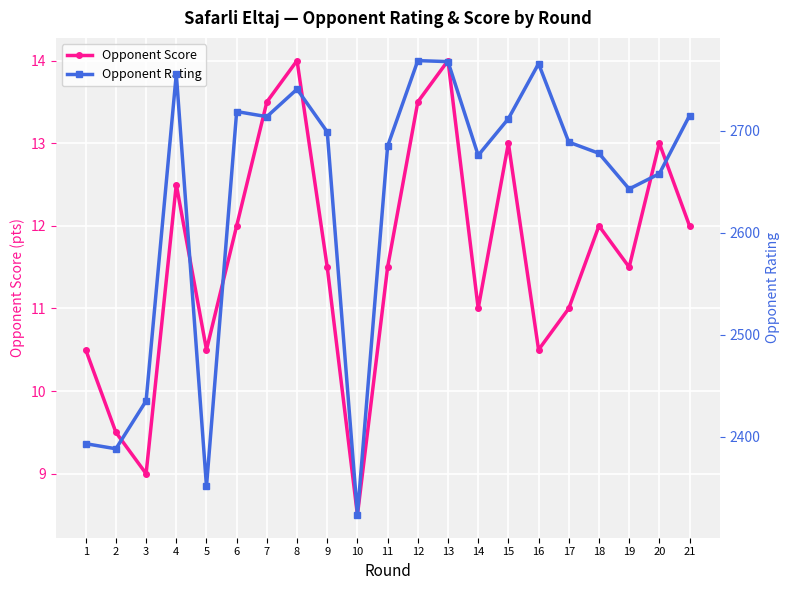

How many interior local peaks does the Opponent Score series have?

6